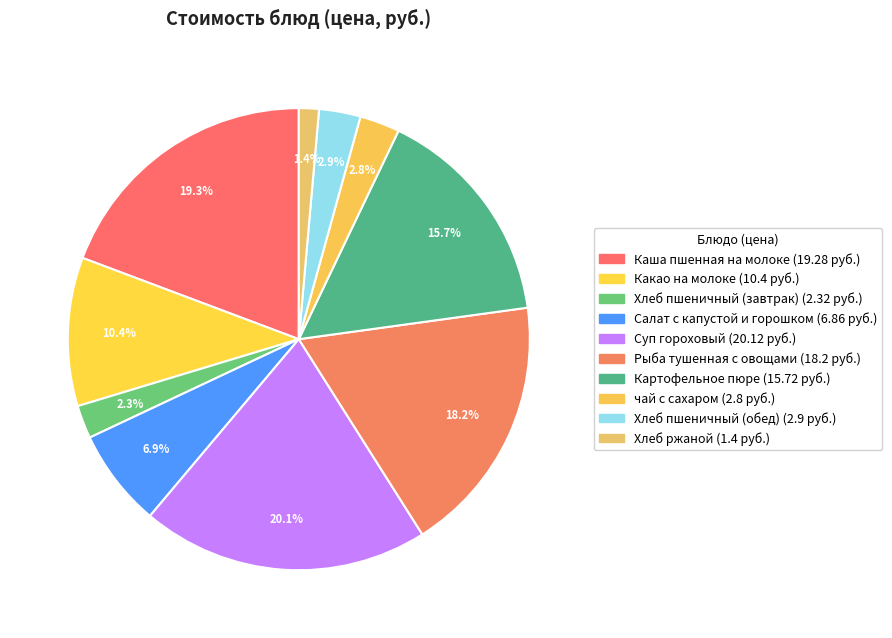

Which has a higher value, Рыба тушенная с овощами or чай с сахаром?

Рыба тушенная с овощами